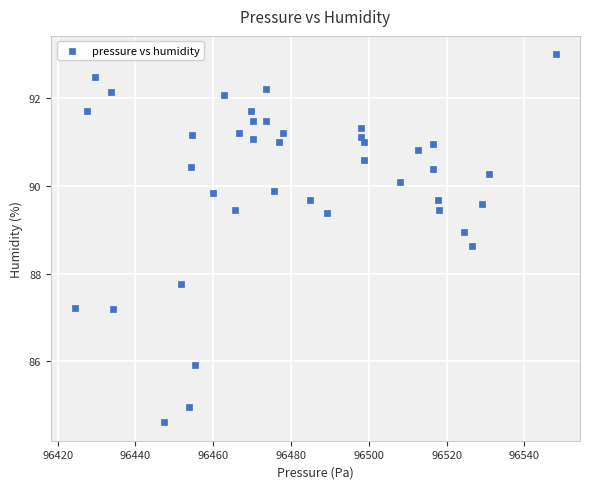

What is the range of Y values (max minus min)?

8.4